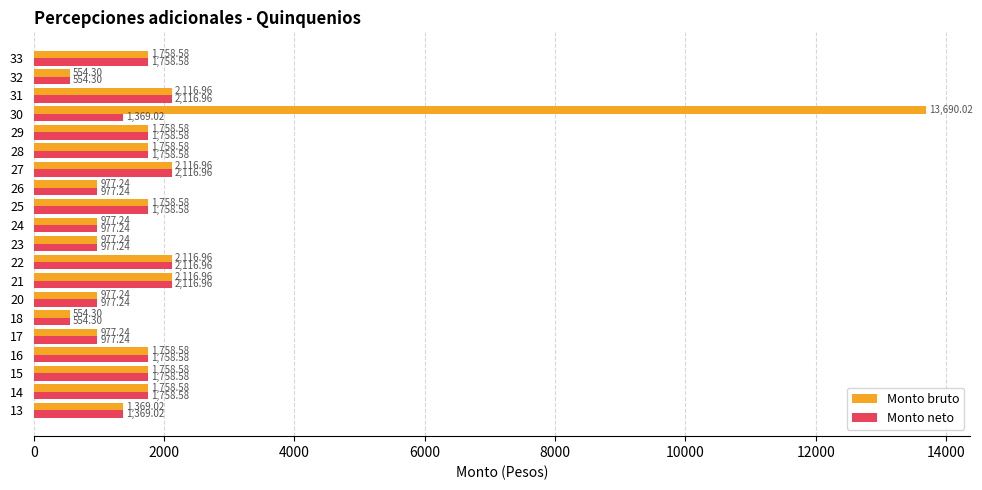

Rank the series by their average value, from highest to lowest.

Monto bruto, Monto neto